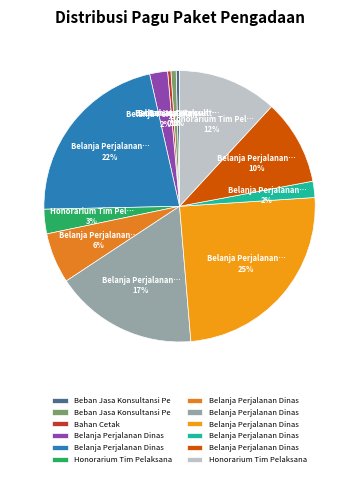

How many slices are in this pie chart?

12